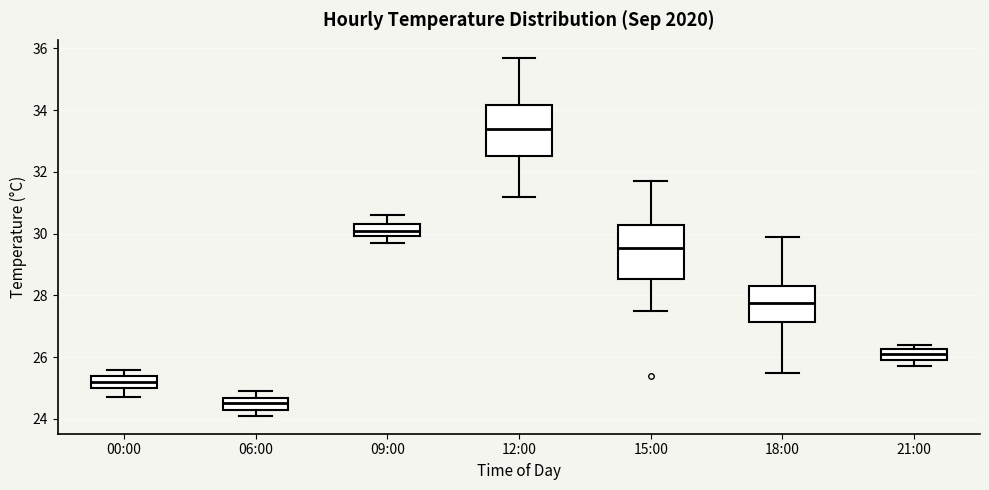

Which box has the lowest median line?

06:00